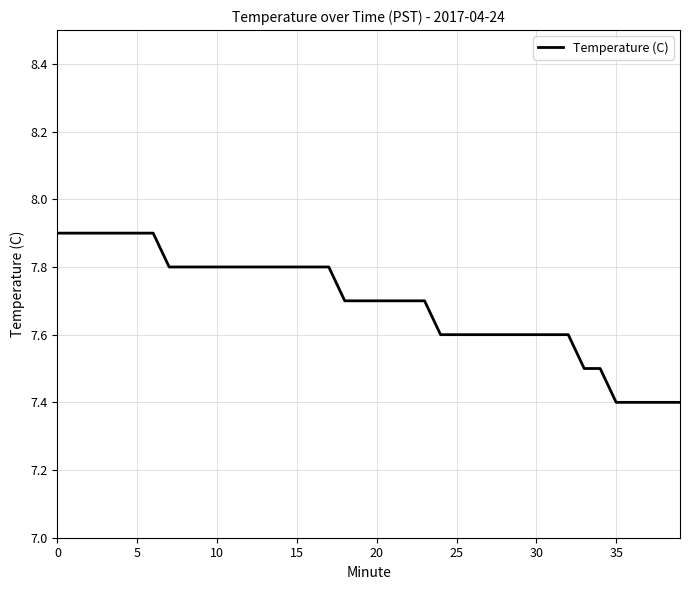

What is the smallest value displayed?

7.4